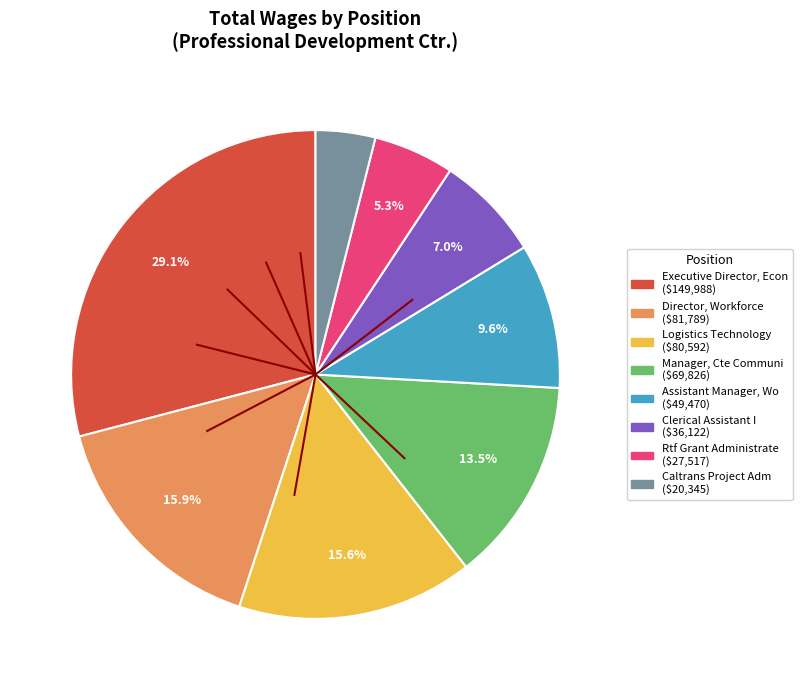

What is the smallest slice in the pie chart?

Caltrans Project Adm